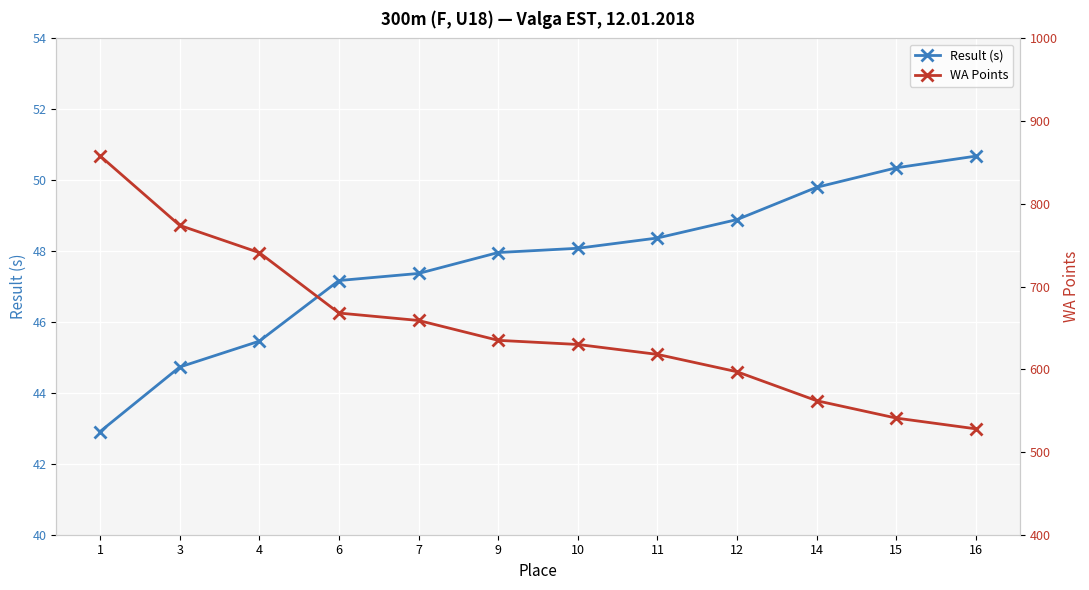

Rank the categories by Result (s) value from lowest to highest.

1, 3, 4, 6, 7, 9, 10, 11, 12, 14, 15, 16